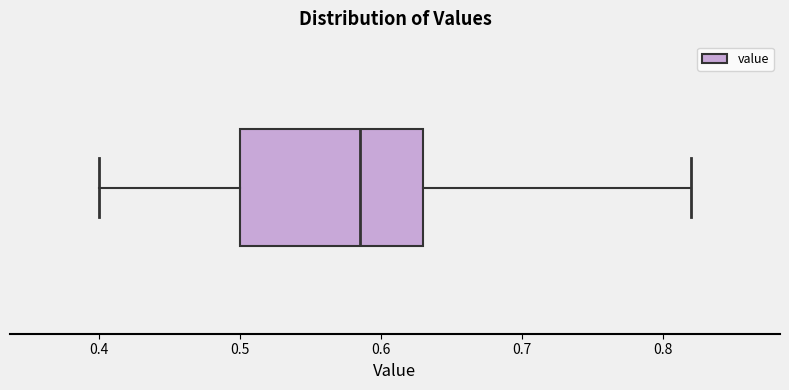

Transcribe this box plot: give where the median line is, the range the box spans, and where the two whiskers end, as read against the x-axis. The values are not printed on the chart, so give them approximately, as read against the axis.

median 0.59, box 0.50 to 0.63, whiskers 0.40 to 0.82